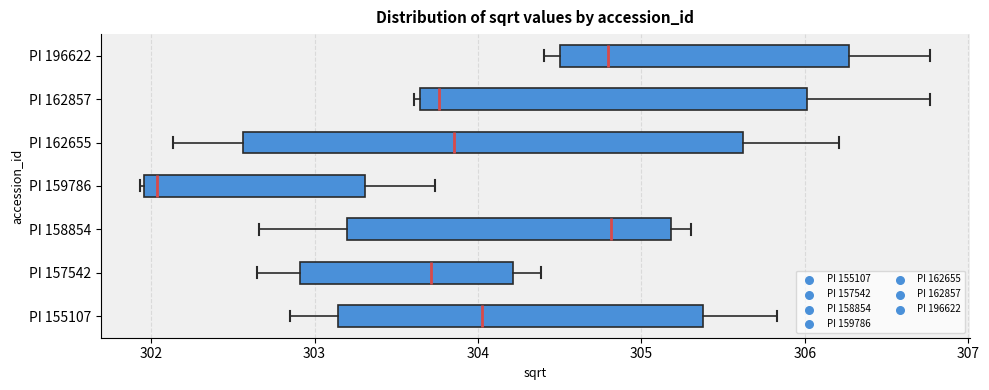

Where is the right edge of the box for PI 162655 on the x-axis? The values are not printed on the chart, so give them approximately, as read against the axis.

305.6